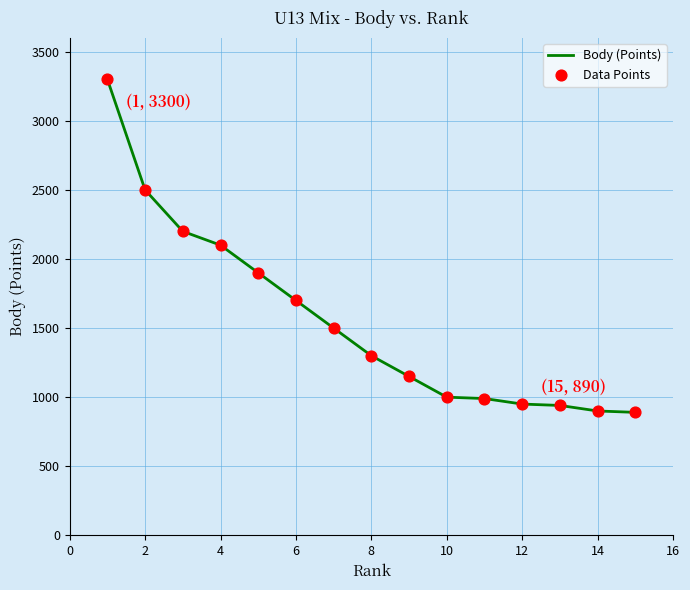

What is the maximum value shown in the chart?

3300